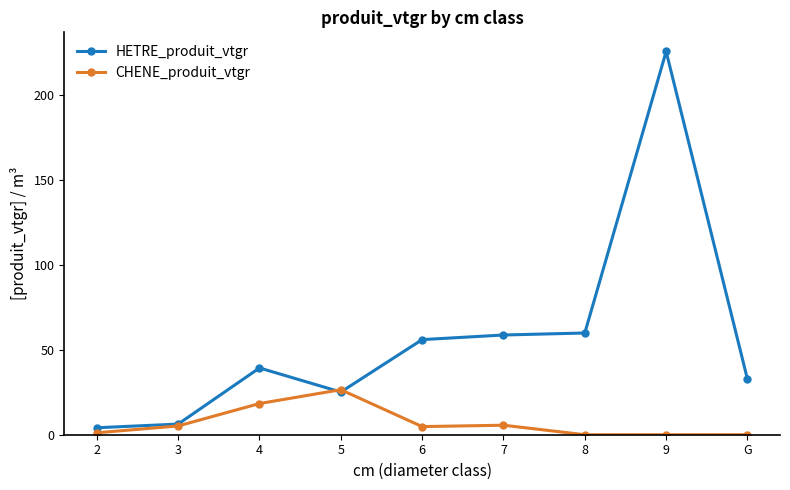

What is the difference between the HETRE_produit_vtgr values at 6 and 2?

51.9